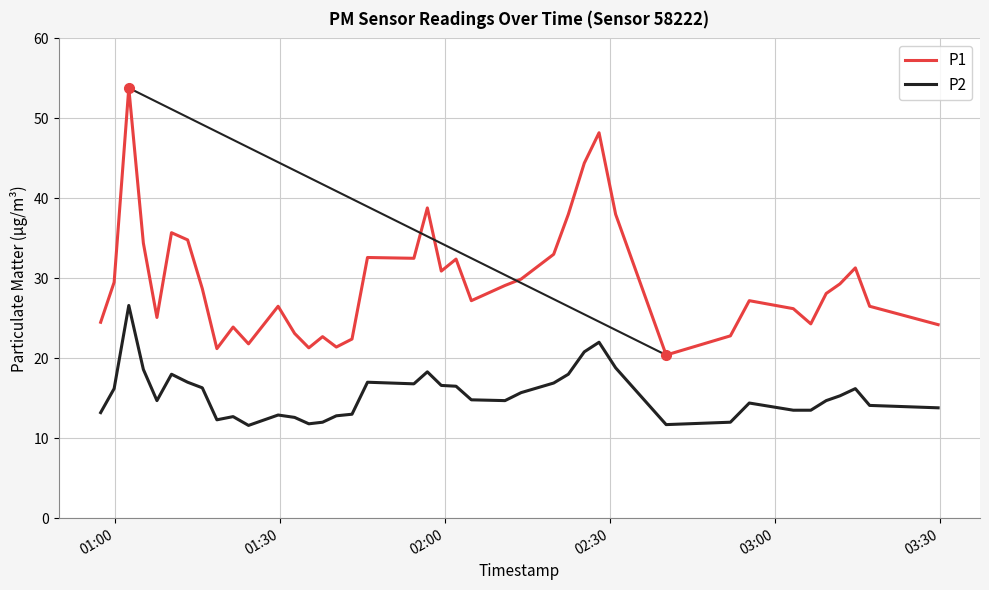

Which series has the largest total across all categories?

P1